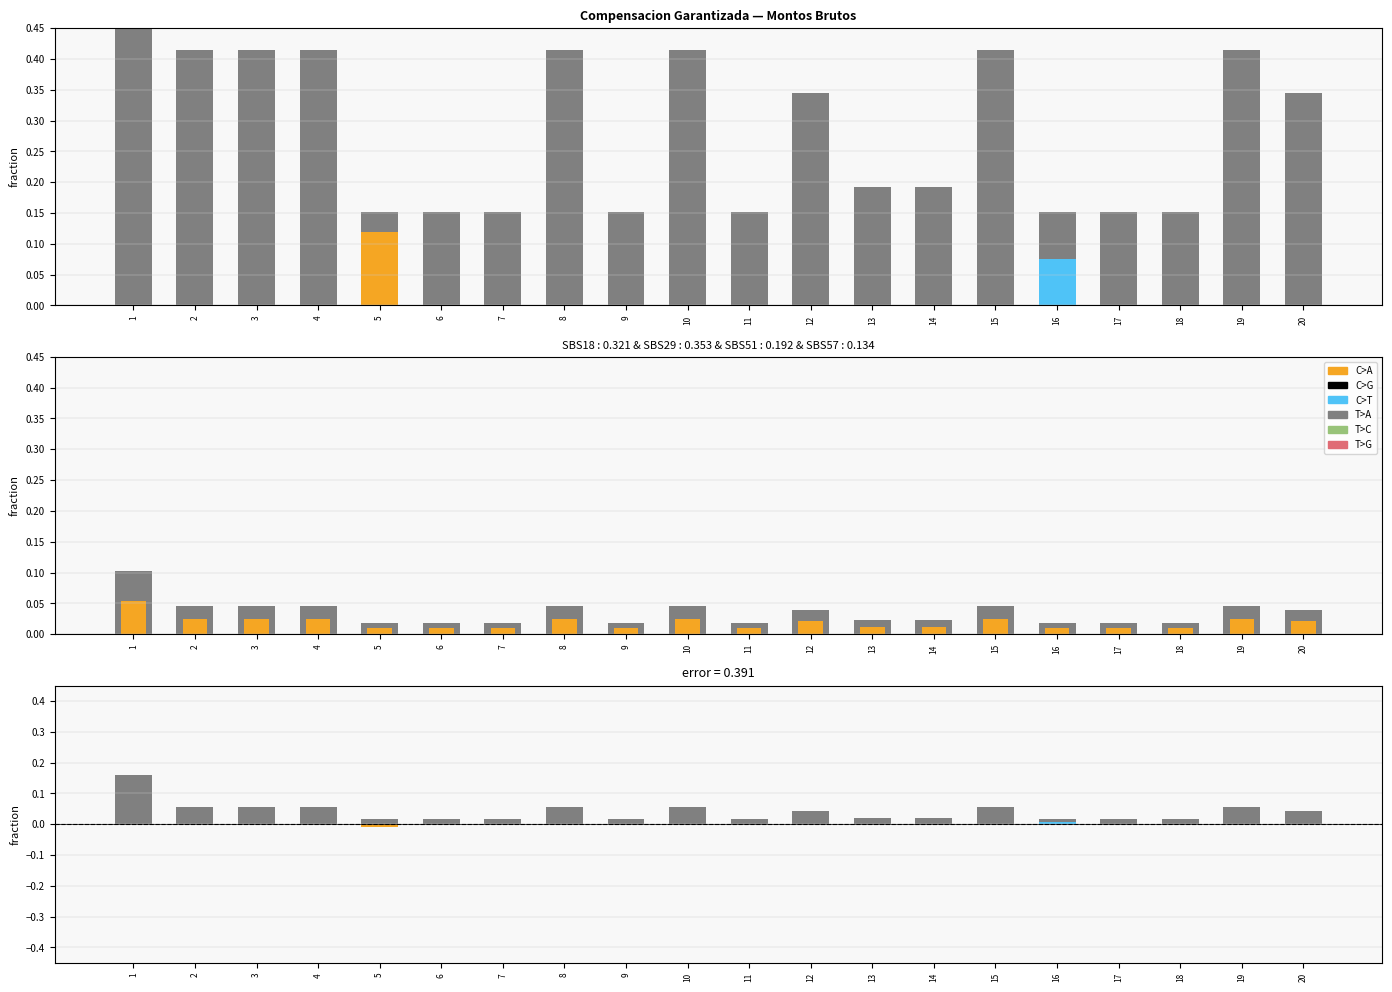

At how many categories does at least one series exceed 0?

20